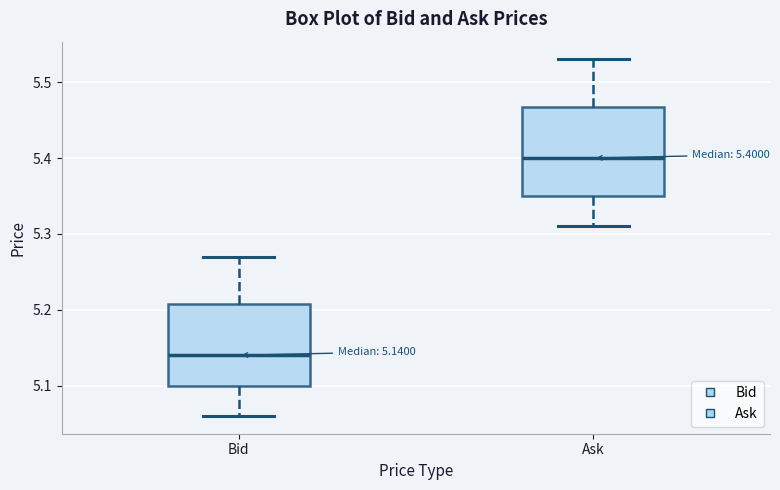

Which box's median line is the lowest?

Bid